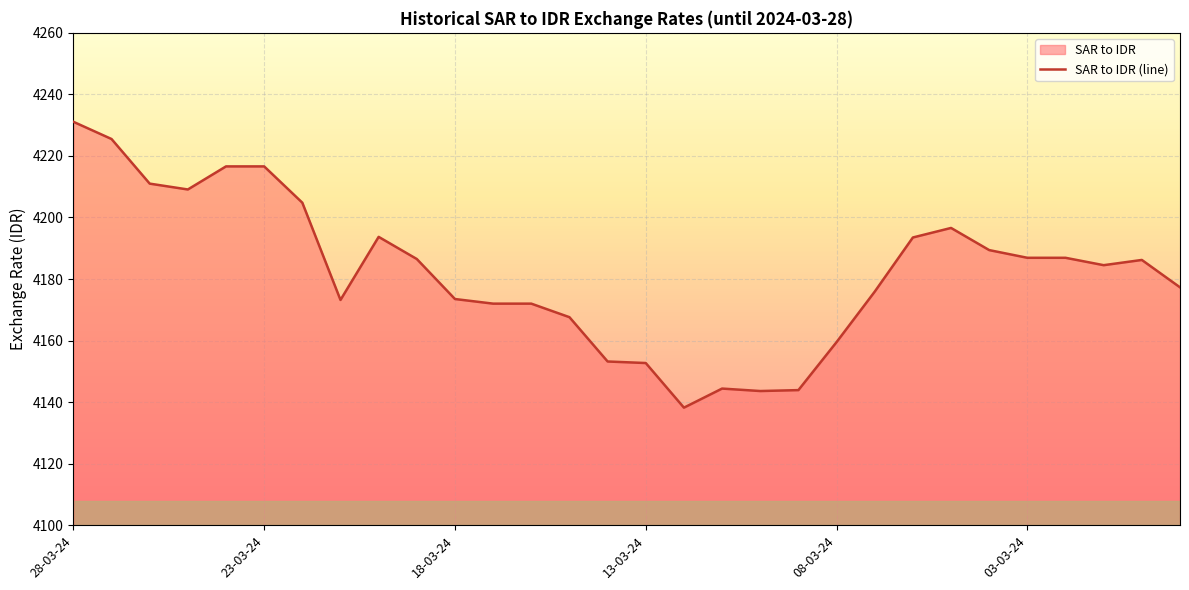

How many categories are shown in the chart?

30